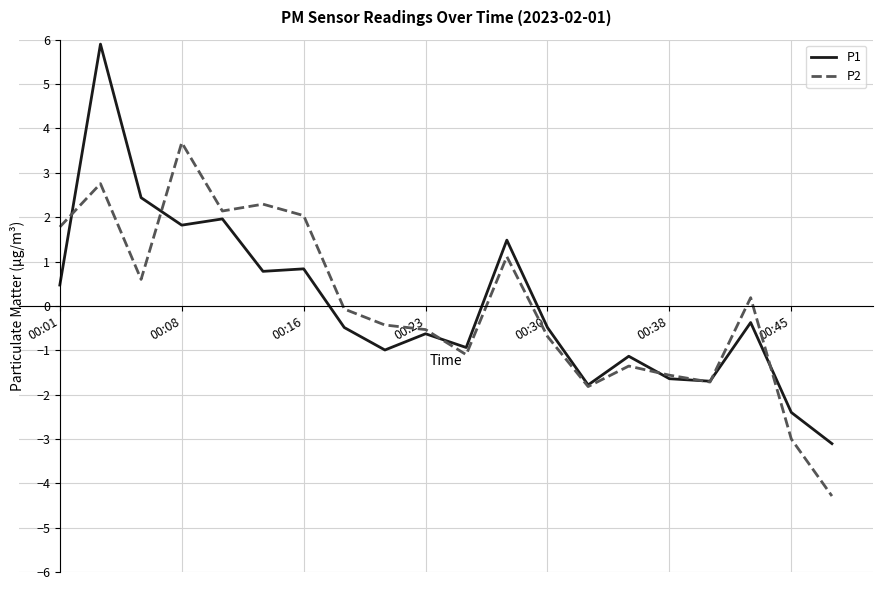

Rank the series by their maximum value, from highest to lowest.

P1, P2